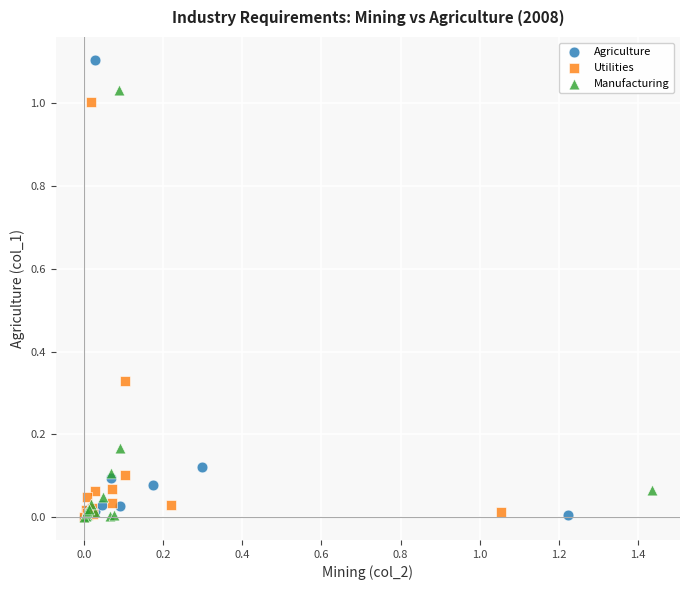

Which series has the largest Y range (max minus min)?

Agriculture